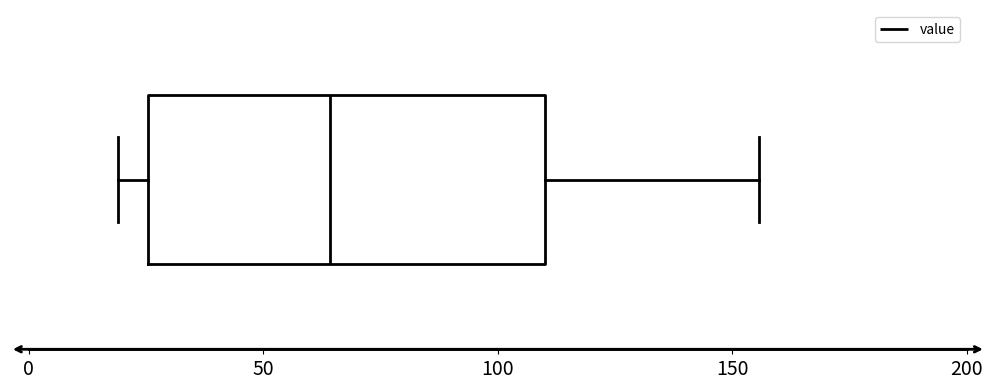

Transcribe this box plot: give where the median line is, the range the box spans, and where the two whiskers end, as read against the x-axis. The values are not printed on the chart, so give them approximately, as read against the axis.

median 65, box 25 to 110, whiskers 20 to 155